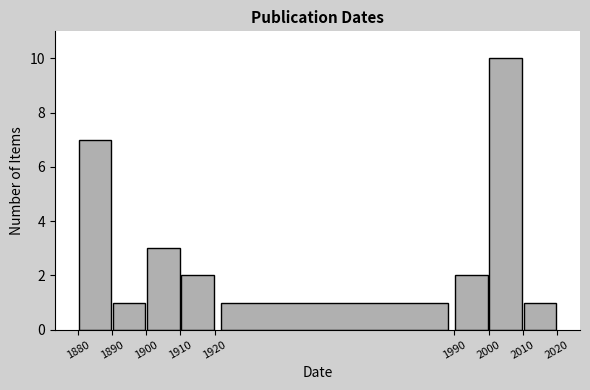

Which range on the x-axis has the tallest bar?

2000 to 2010